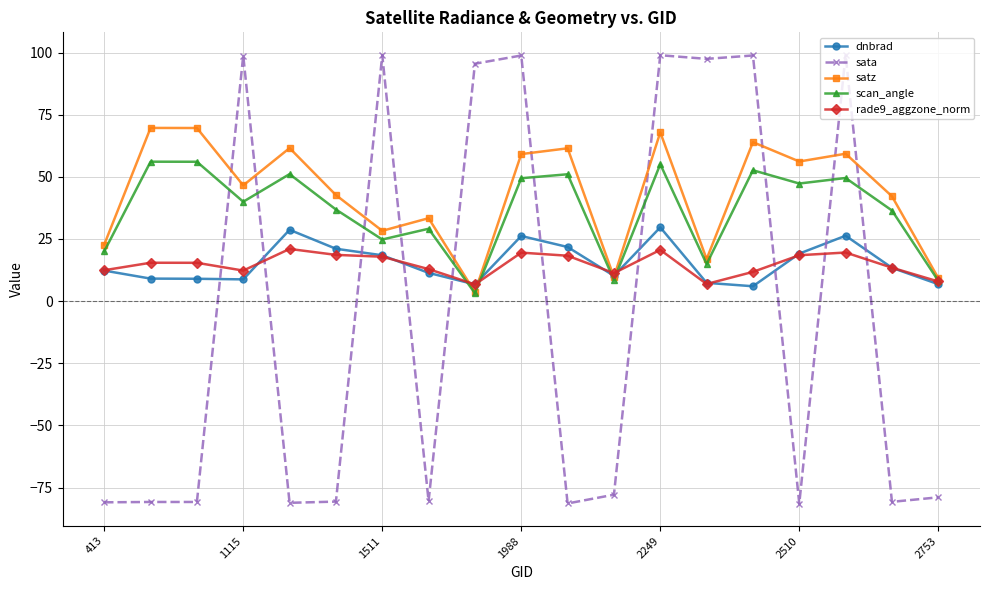

True or false: rade9_aggzone_norm has more than 1 interior local peaks.

True